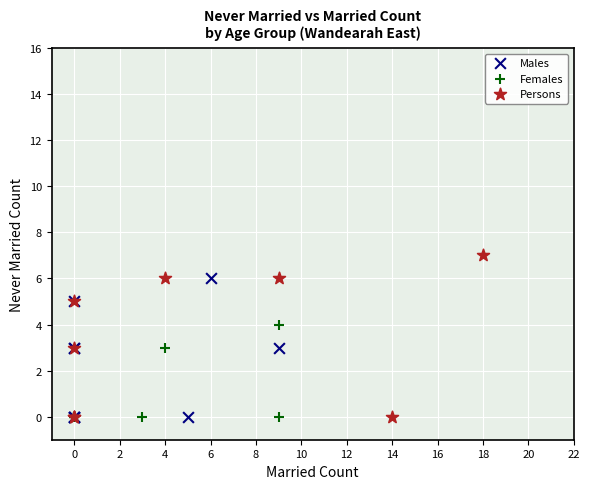

Which series contains the highest Y value?

Persons